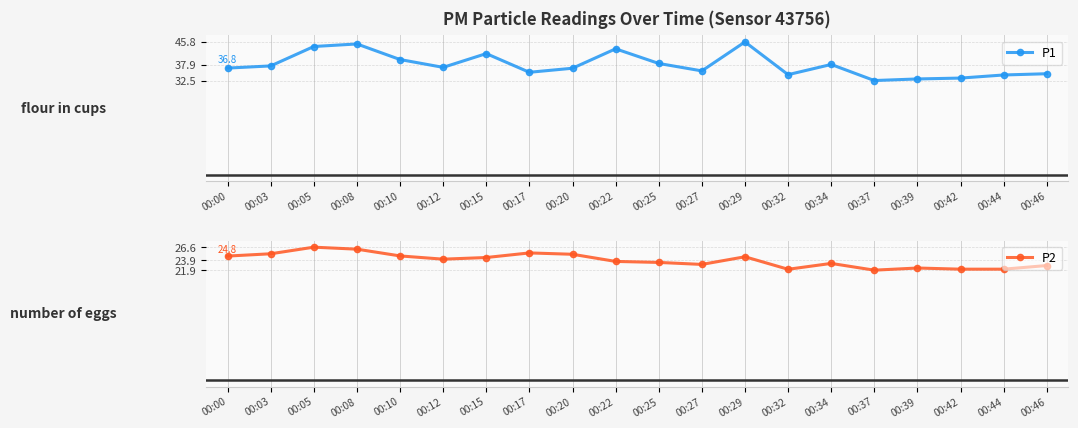

How many series are shown in this chart?

2